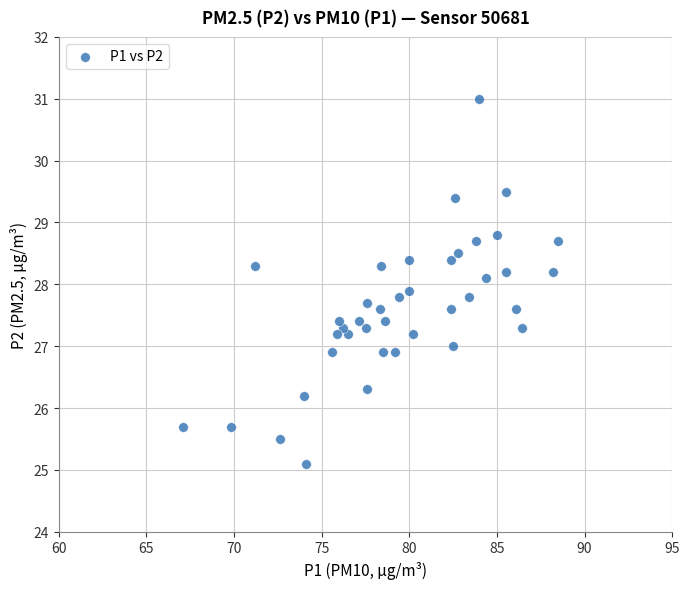

What is the range of Y values (max minus min)?

5.9